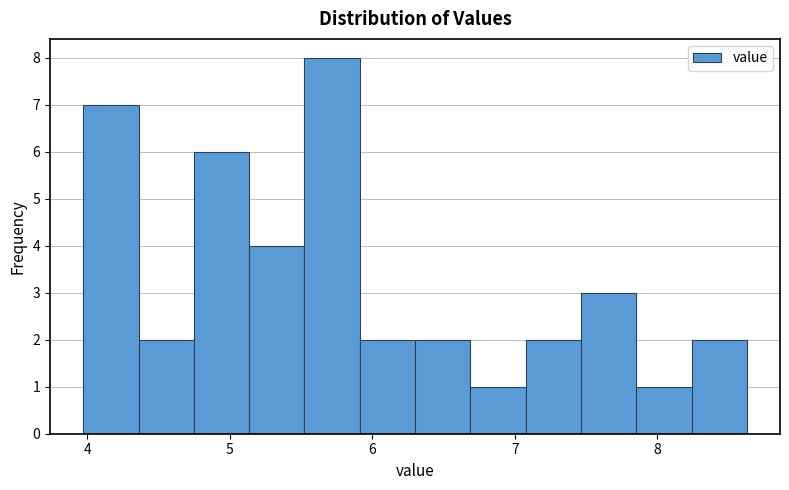

Read against the x-axis, roughly where is the centre of the tallest bar?

5.7